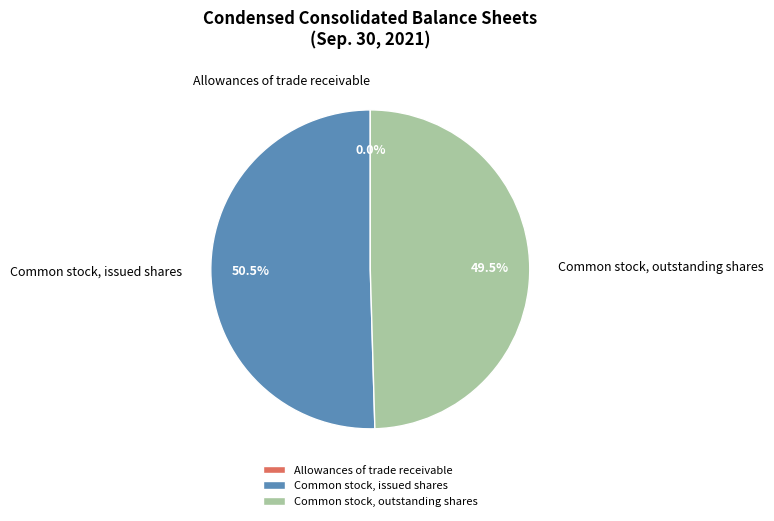

What is the majority slice?

Common stock, issued shares